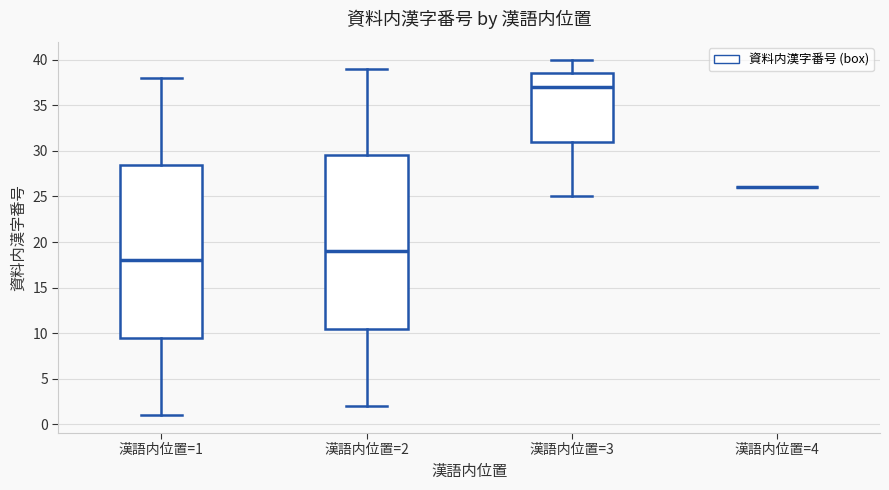

Where does the median line of the box for 漢語内位置=1 sit on the y-axis? The values are not printed on the chart, so give them approximately, as read against the axis.

18.0